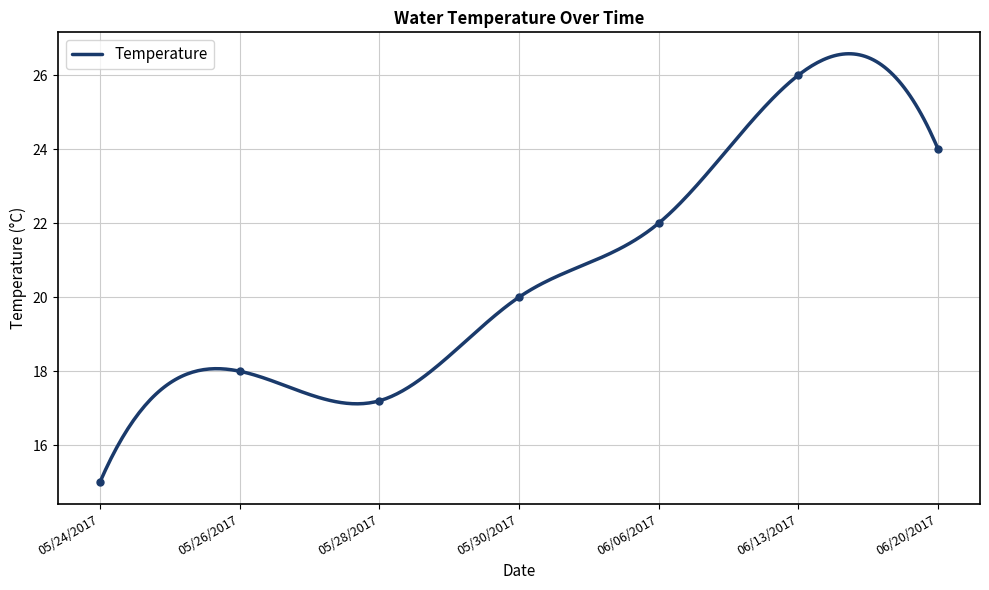

Reading right to left, transcribe all the data shown in this chart.

06/20/2017=24.0	06/13/2017=26.0	06/06/2017=22.0	05/30/2017=20.0	05/28/2017=17.2	05/26/2017=18.0	05/24/2017=15.0